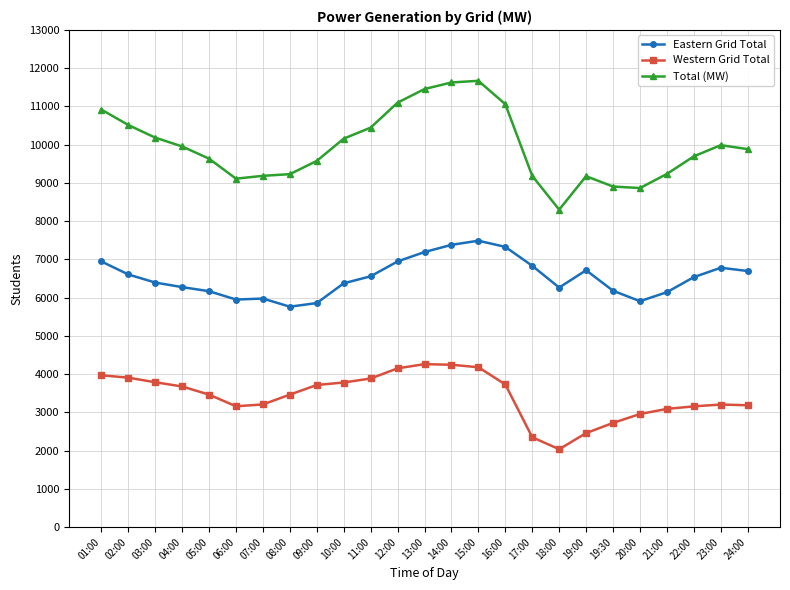

What is the maximum value for Western Grid Total?

4262